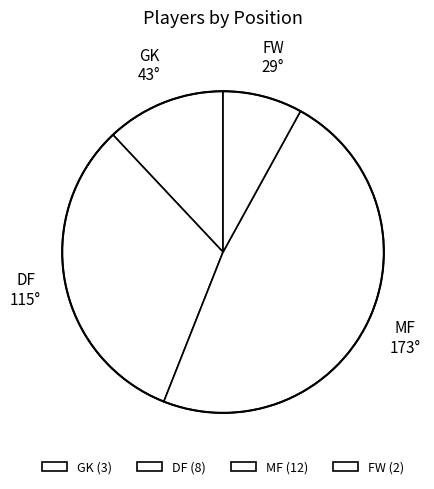

Combined, do MF and GK account for over 50%?

Yes